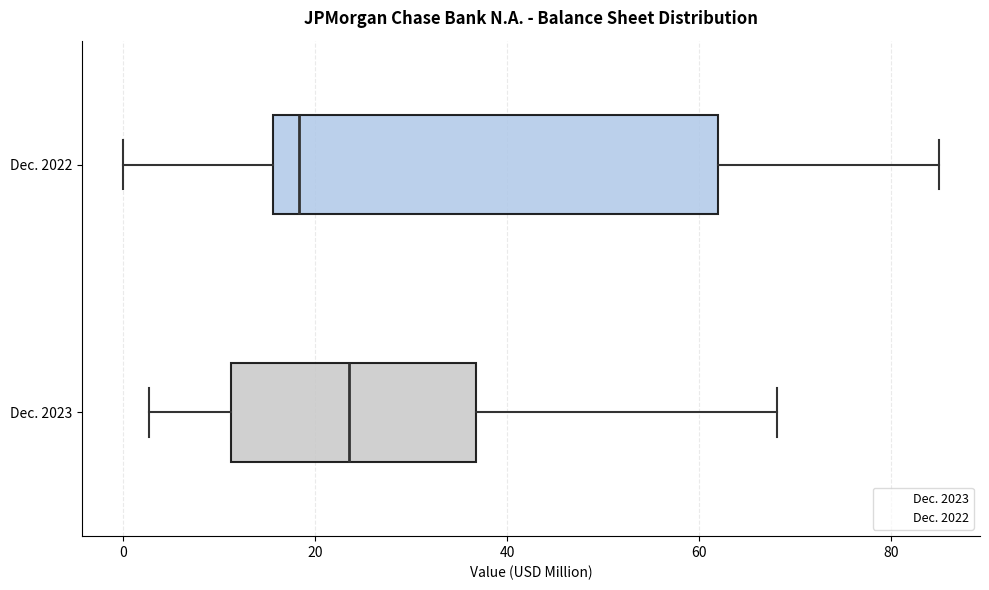

Which box has the furthest to the left median line?

Dec. 2022